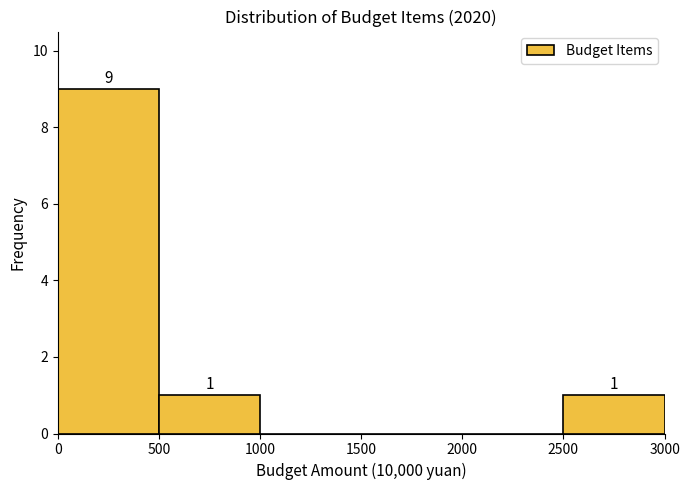

Over which range of the x-axis is the bar tallest?

0 to 500